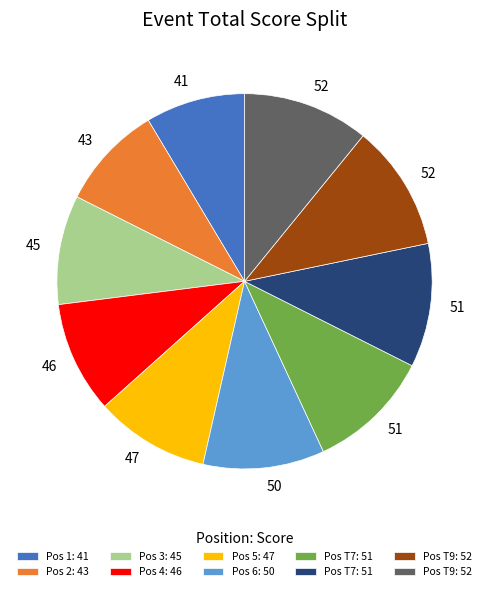

Is there a majority slice in this chart?

No